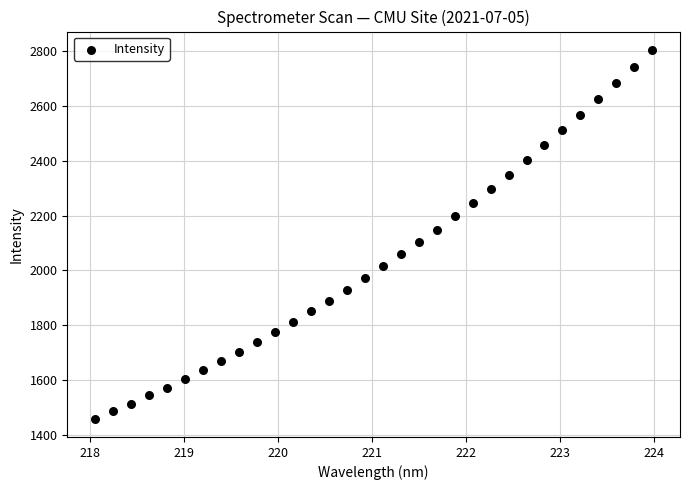

What is the range of Y values (max minus min)?

1346.3